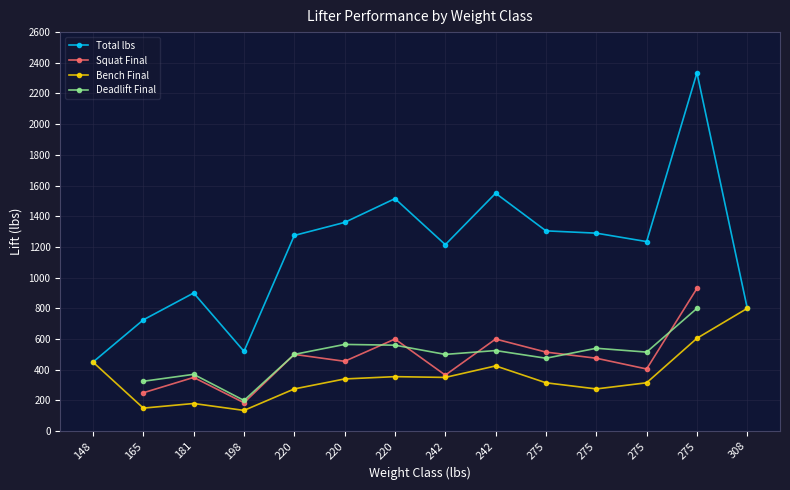

How many lines are shown in the chart?

4